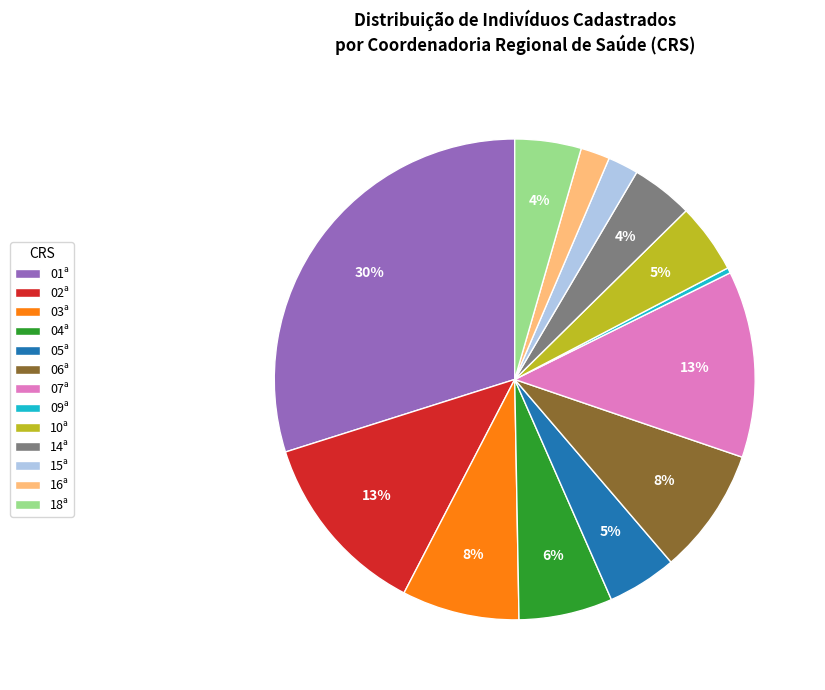

True or false: 06ª accounts for 1% of the total.

False